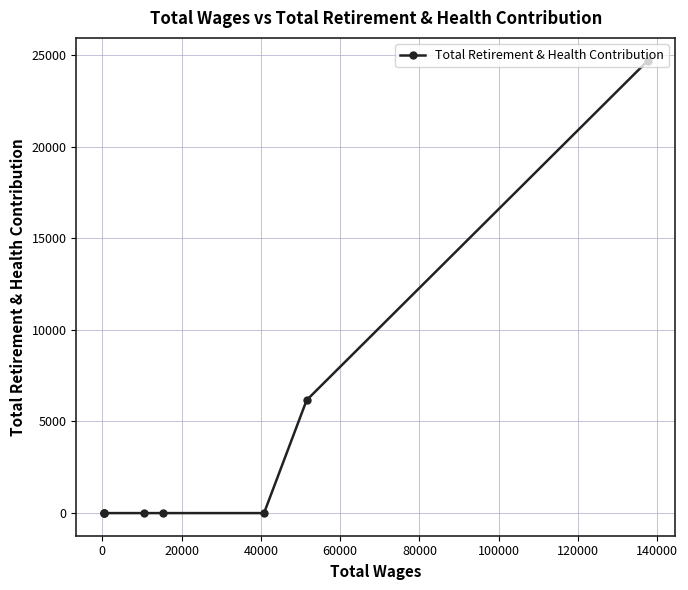

Does the chart display data point markers on the line(s)?

Yes